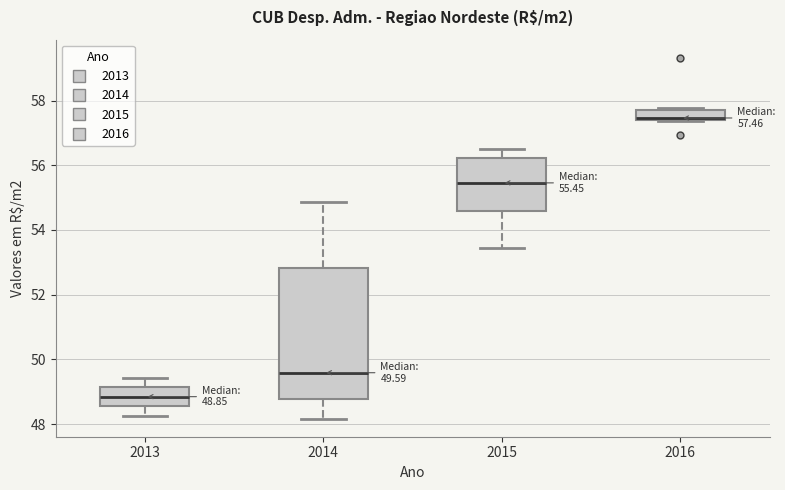

Which box is the tallest, from its lower edge to its upper edge?

2014